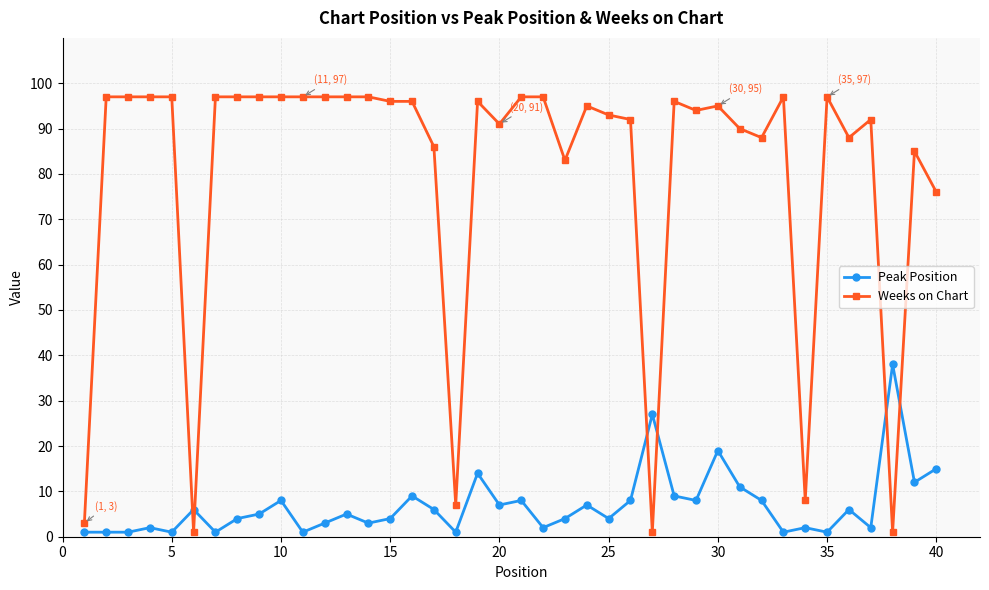

How many lines are shown in the chart?

2